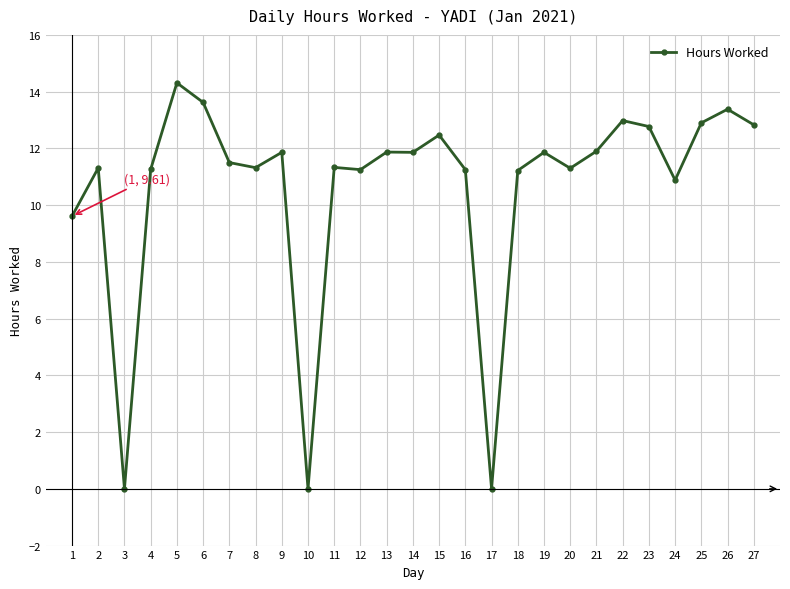

How many distinct data groups are displayed?

1